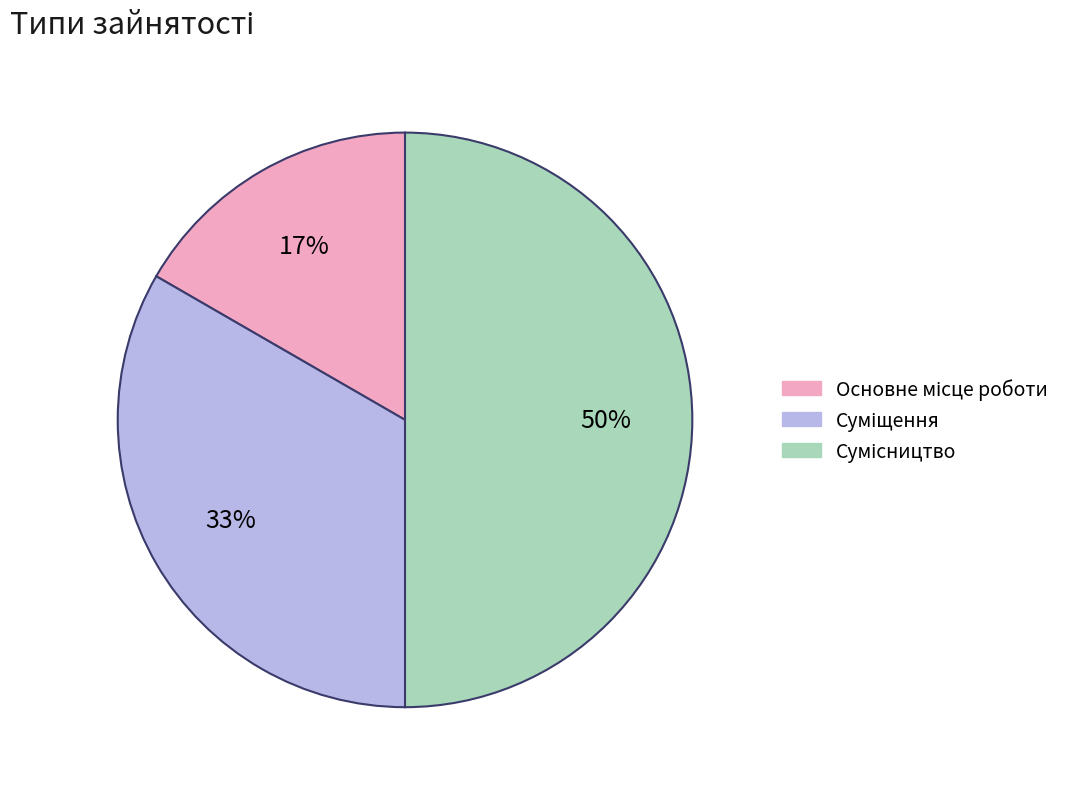

To the nearest percent, what is the average slice percentage?

33%